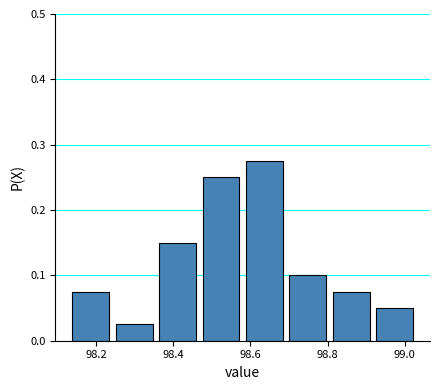

Over which range of the x-axis is the bar tallest?

98.58 to 98.70